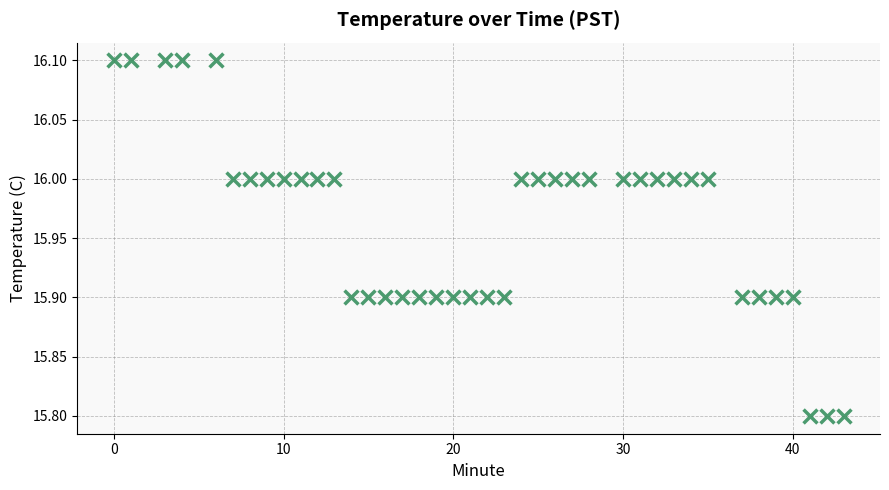

What is the range of Y values (max minus min)?

0.3